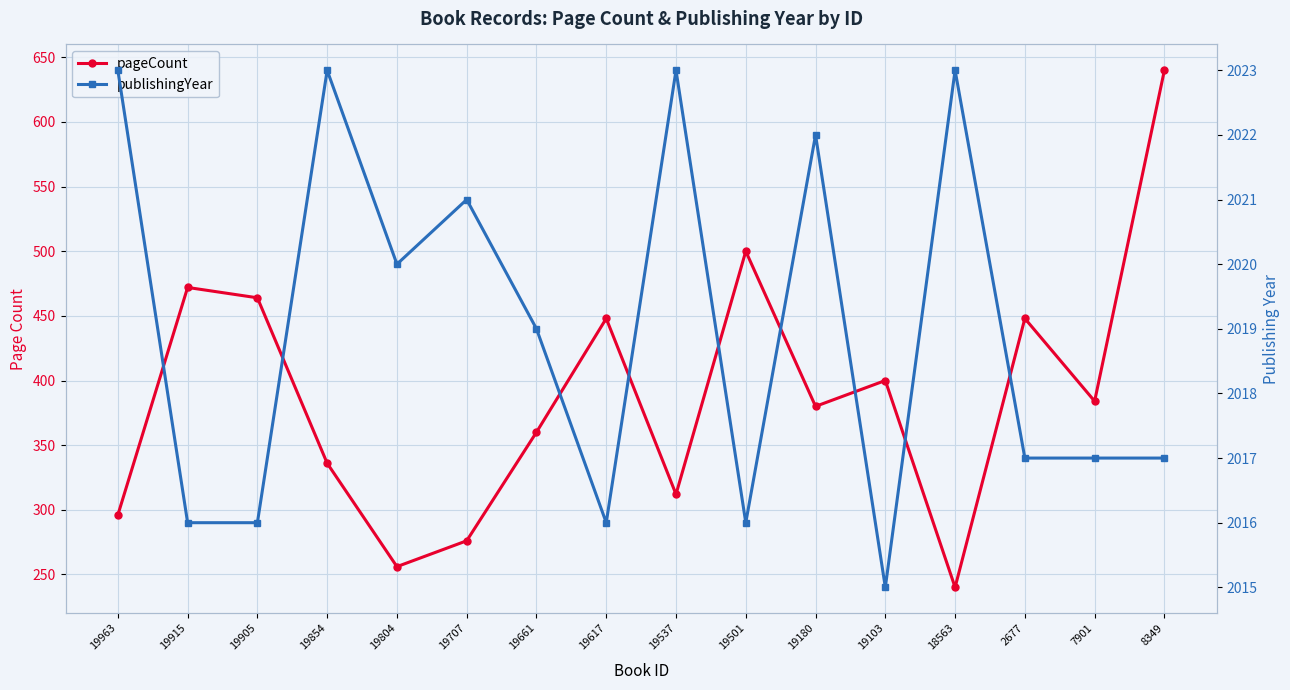

Where is pageCount nearest to the value 440?

19617